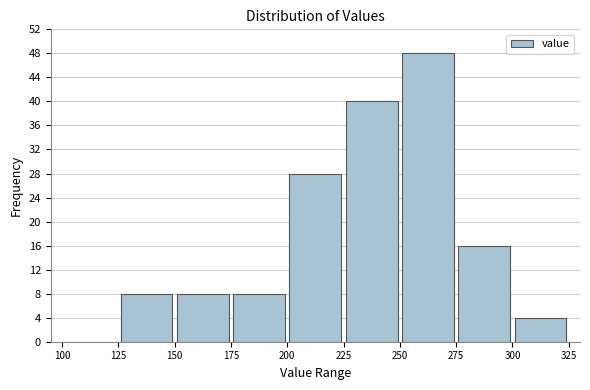

Reading left to right, transcribe this chart: for each bar, give the range it covers on the x-axis and its height. The values are not printed on the chart, so give them approximately, as read against the axis.

100 to 125: 0
125 to 150: 8
150 to 175: 8
175 to 200: 8
200 to 225: 28
225 to 250: 40
250 to 275: 48
275 to 300: 16
300 to 325: 4